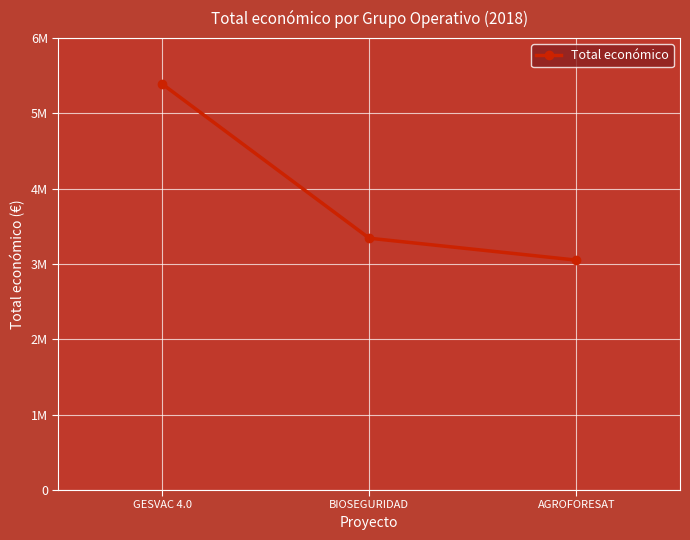

What is the ratio of the value at BIOSEGURIDAD to the value at AGROFORESAT?

1.1